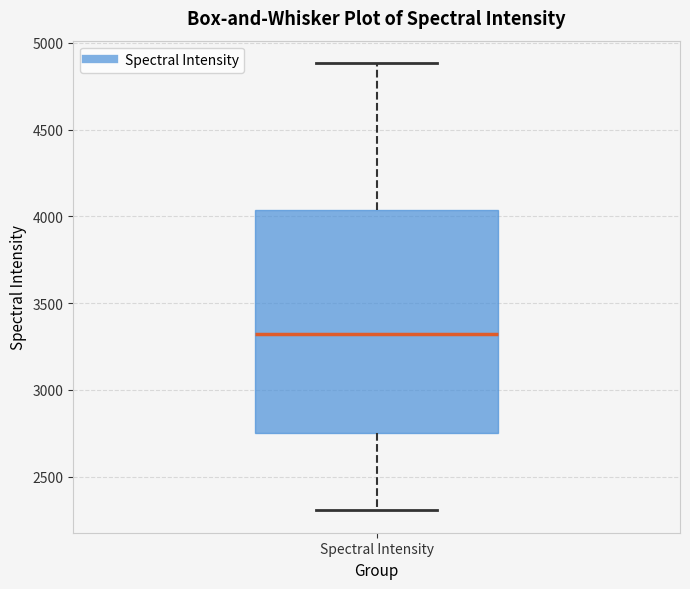

Read this box plot against the y-axis: the position of the median line, the range covered by the box, and the ends of both whiskers. The values are not printed on the chart, so give them approximately, as read against the axis.

median 3300, box 2750 to 4050, whiskers 2300 to 4900